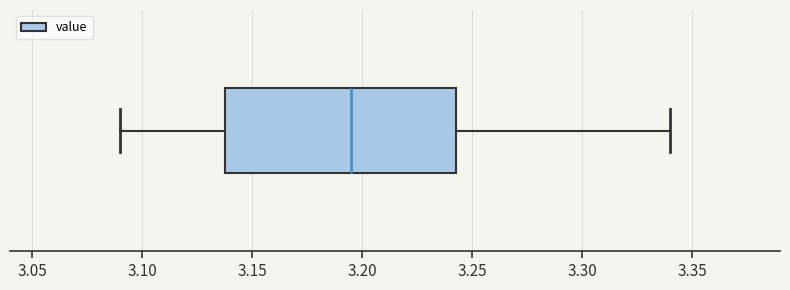

Where does the median line of the box sit on the x-axis? The values are not printed on the chart, so give them approximately, as read against the axis.

3.195